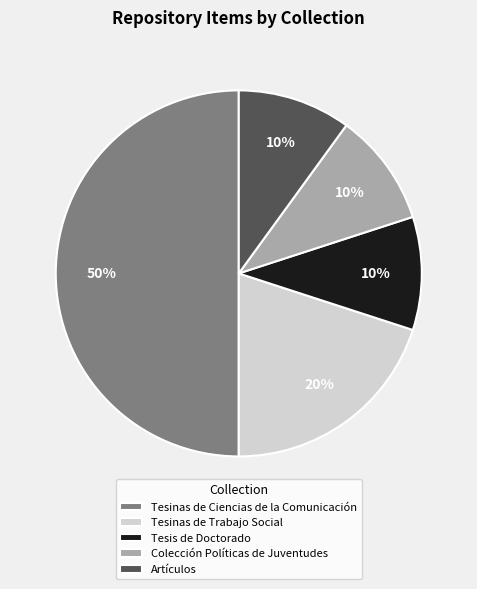

Is it true that Tesinas de Ciencias de la Comunicación is 64% of the pie?

False